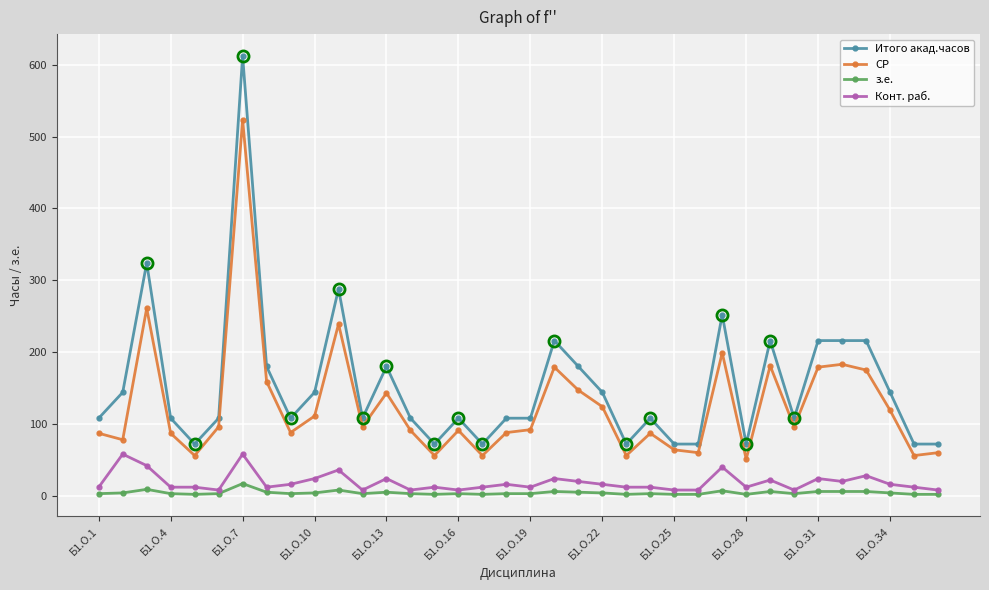

Which series has the largest total across all categories?

Итого акад.часов